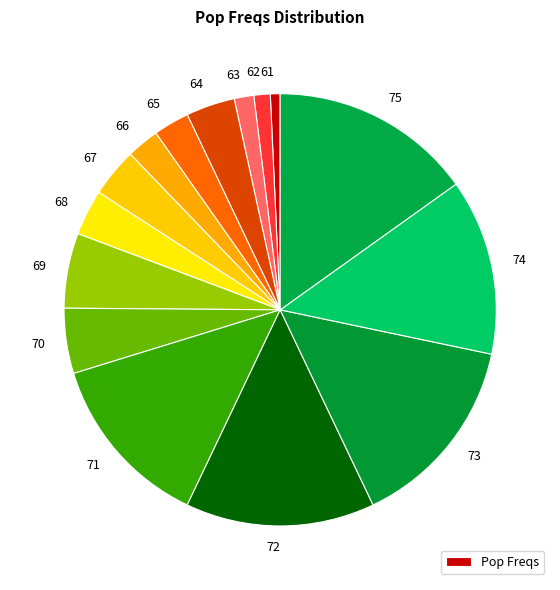

Do 64 and 66 together represent more than half of the pie?

No